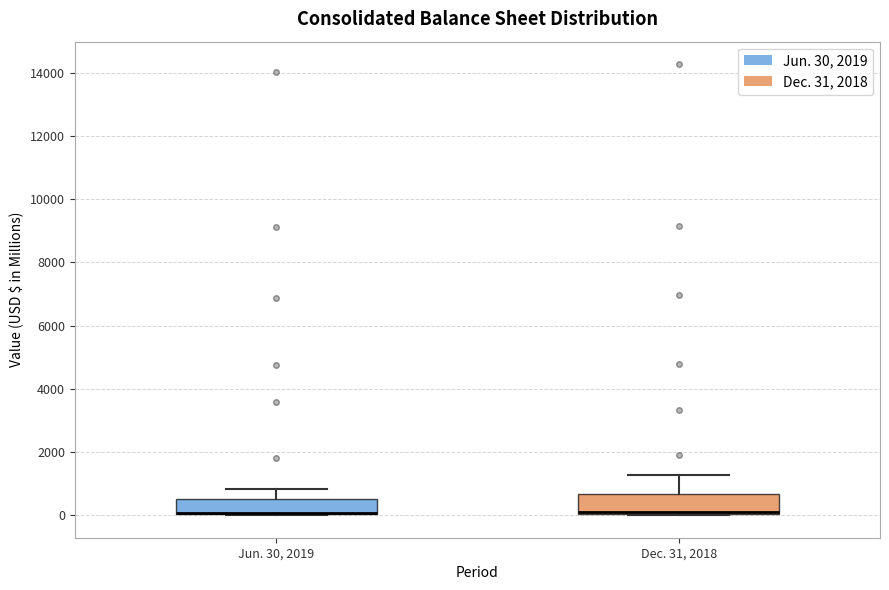

Reading left to right, transcribe this box plot: for each box, give where its median line is, the range the box spans, and where its two whiskers end, as read against the y-axis. The values are not printed on the chart, so give them approximately, as read against the axis.

Jun. 30, 2019: median 0 (drawn on the box's lower edge), box 0 to 600, whiskers 0 to 800
Dec. 31, 2018: median 0 (just above the box's lower edge), box 0 to 600, whiskers 0 to 1200